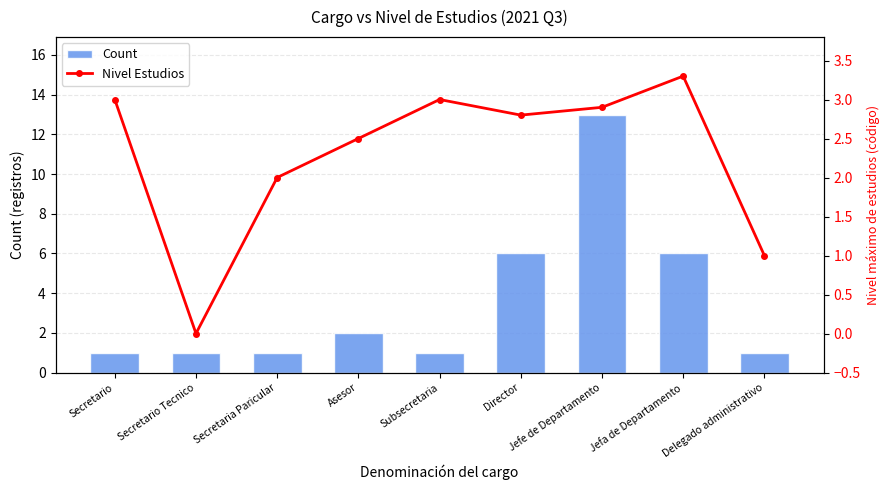

What is the difference between the maximum and second lowest values in the Count series?

12